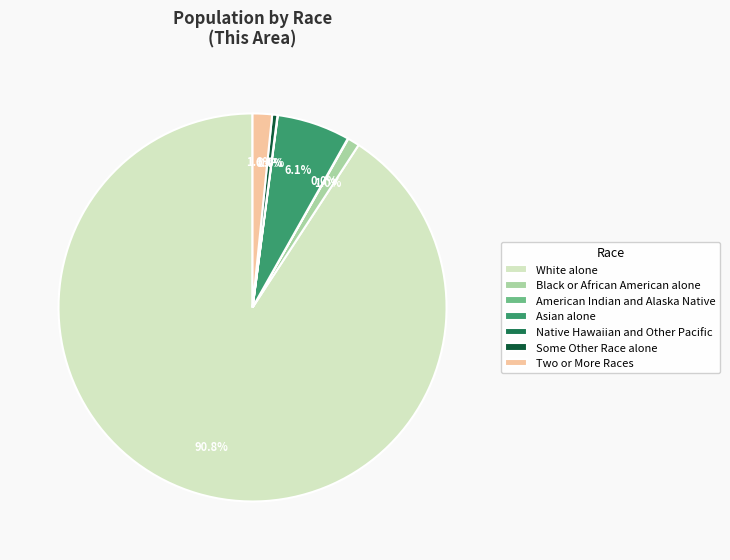

Does White alone represent more than half of the total?

Yes